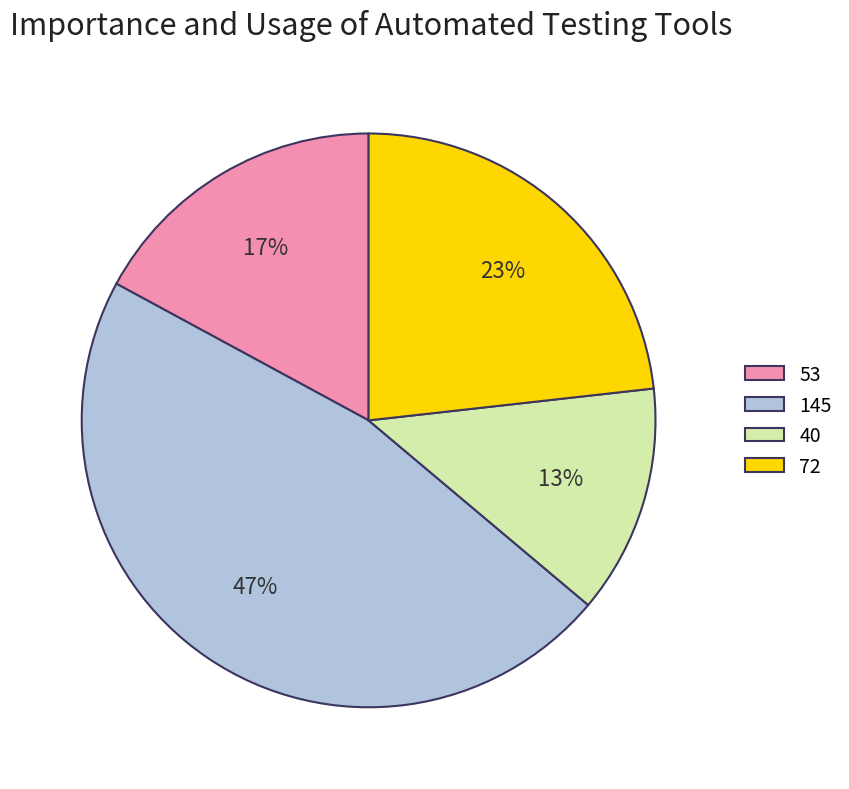

Is there a majority slice in this chart?

No